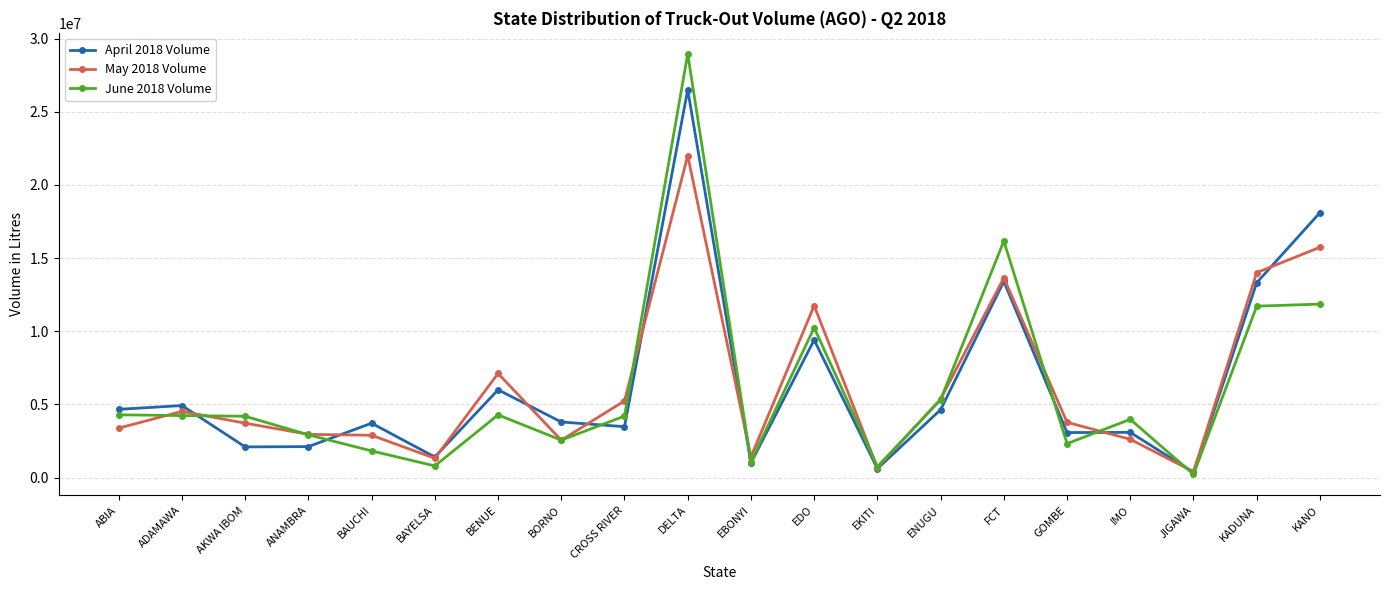

Which category has the highest value across all series?

DELTA